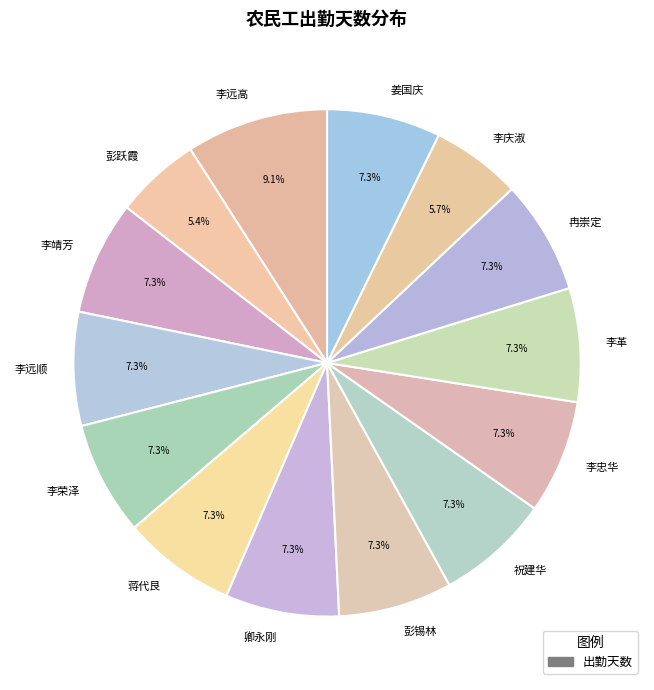

The 卿永刚 slice represents 7% of the pie. True or false?

True